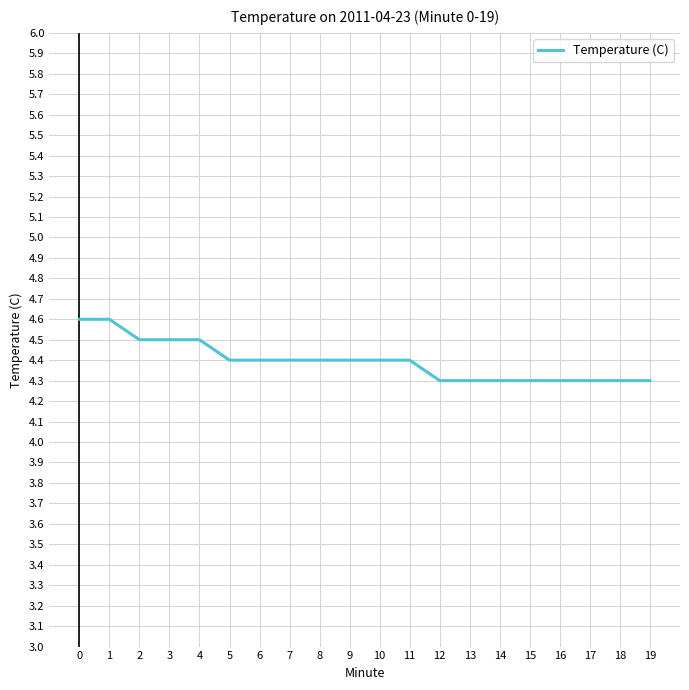

Approximately how many times larger is the value at 5 compared to 12?

1.0